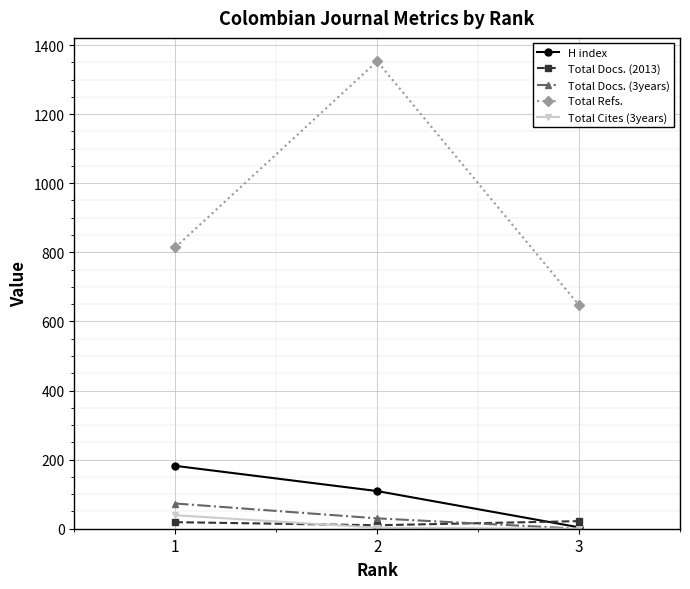

Rank the categories by H index value from lowest to highest.

3, 2, 1